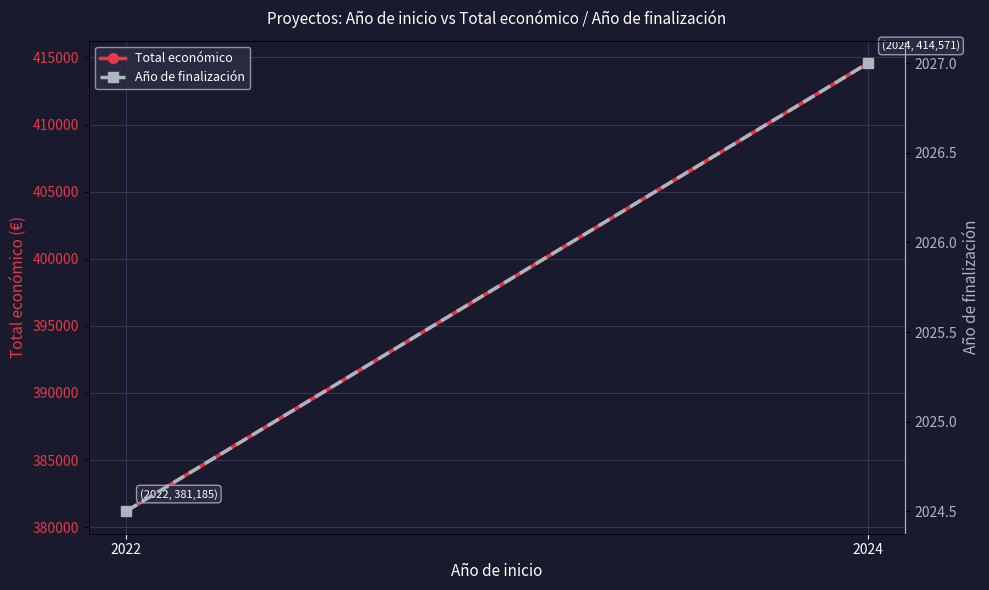

Where does the Total económico series first go above 414571?

2024